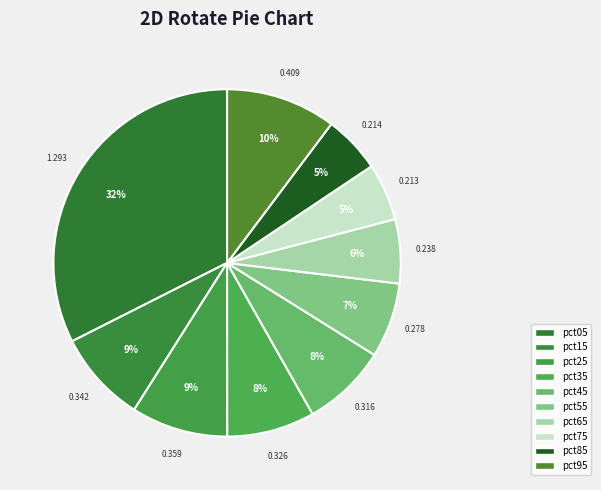

Rank the categories by value from highest to lowest.

pct05, pct95, pct25, pct15, pct35, pct45, pct55, pct65, pct85, pct75